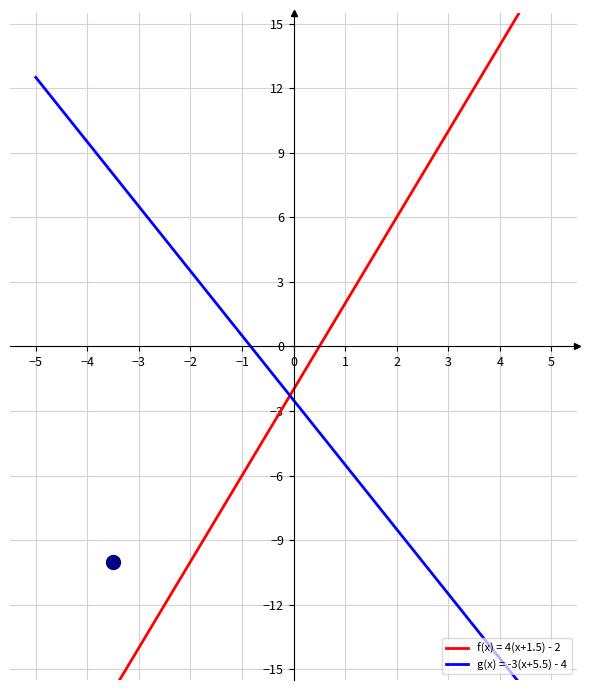

Reading left to right, transcribe all the data shown in this chart.

f(x) = 4(x+1.5) - 2: -5=-22.0	-4=-18.0	-3=-14.0	-2=-10.0	-1=-6.0	0=-2.0	1=2.0	2=6.0	3=10.0	4=14.0	5=18.0
g(x) = -3(x+5.5) - 4: -5=12.5	-4=9.5	-3=6.5	-2=3.5	-1=0.5	0=-2.5	1=-5.5	2=-8.5	3=-11.5	4=-14.5	5=-17.5